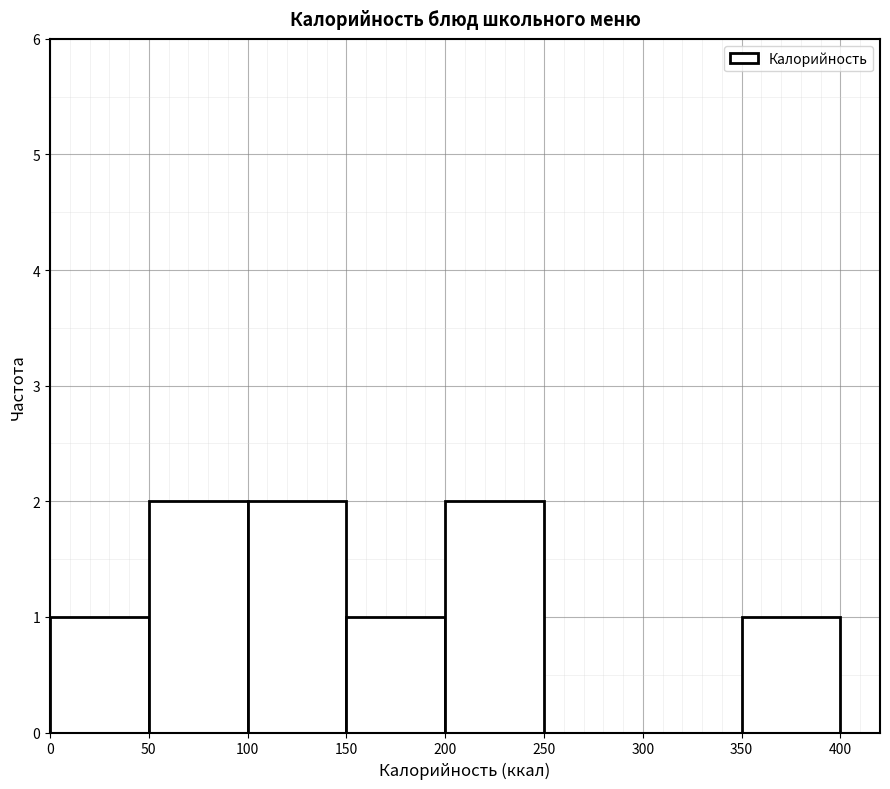

Reading left to right, transcribe this chart: for each bar, give the range it covers on the x-axis and its height. The values are not printed on the chart, so give them approximately, as read against the axis.

0 to 50: 1
50 to 100: 2
100 to 150: 2
150 to 200: 1
200 to 250: 2
250 to 300: 0
300 to 350: 0
350 to 400: 1